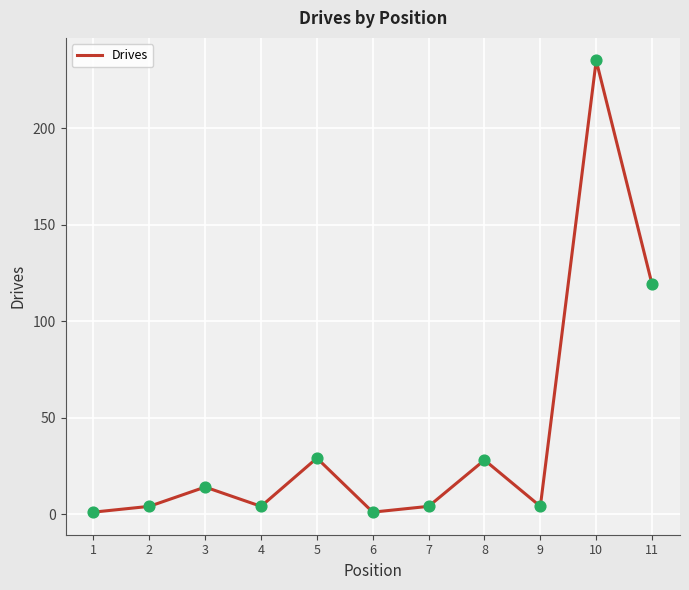

What is the ratio of the value at 3 to the value at 1?

14.0